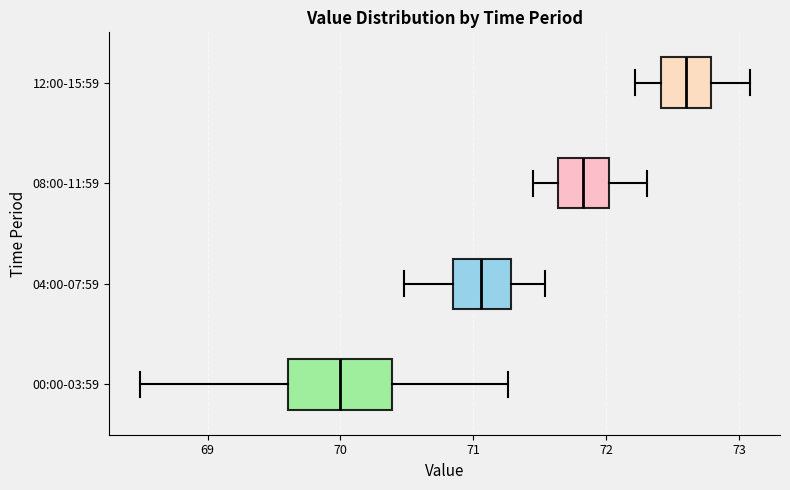

Which box is the widest, from its left edge to its right edge?

00:00-03:59